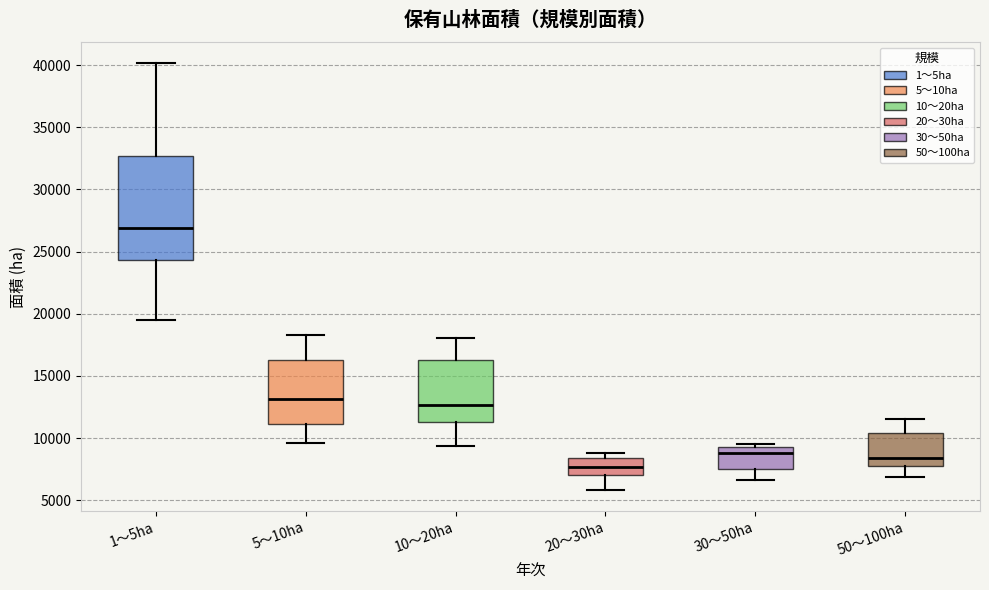

Which box is the tallest, from its lower edge to its upper edge?

1～5ha